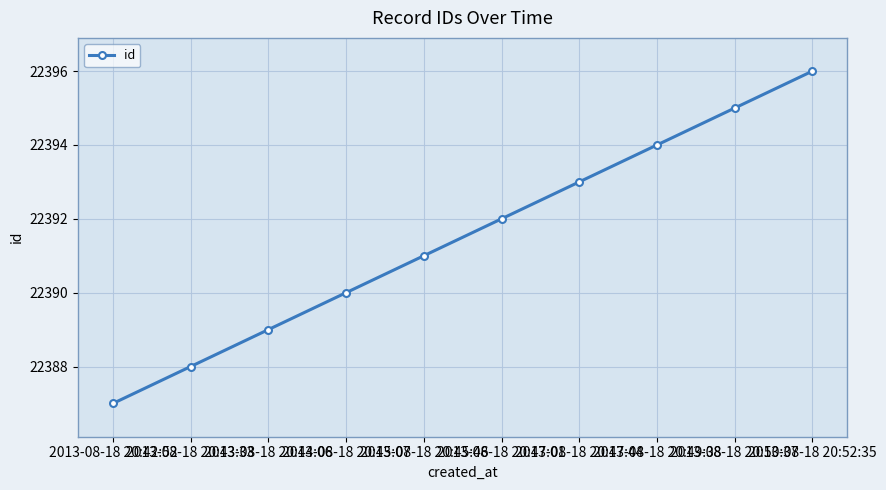

Reading right to left, extract all data points from this chart.

2013-08-18 20:52:35=22396	2013-08-18 20:50:37=22395	2013-08-18 20:49:38=22394	2013-08-18 20:47:44=22393	2013-08-18 20:47:01=22392	2013-08-18 20:45:46=22391	2013-08-18 20:45:07=22390	2013-08-18 20:44:06=22389	2013-08-18 20:43:33=22388	2013-08-18 20:42:52=22387